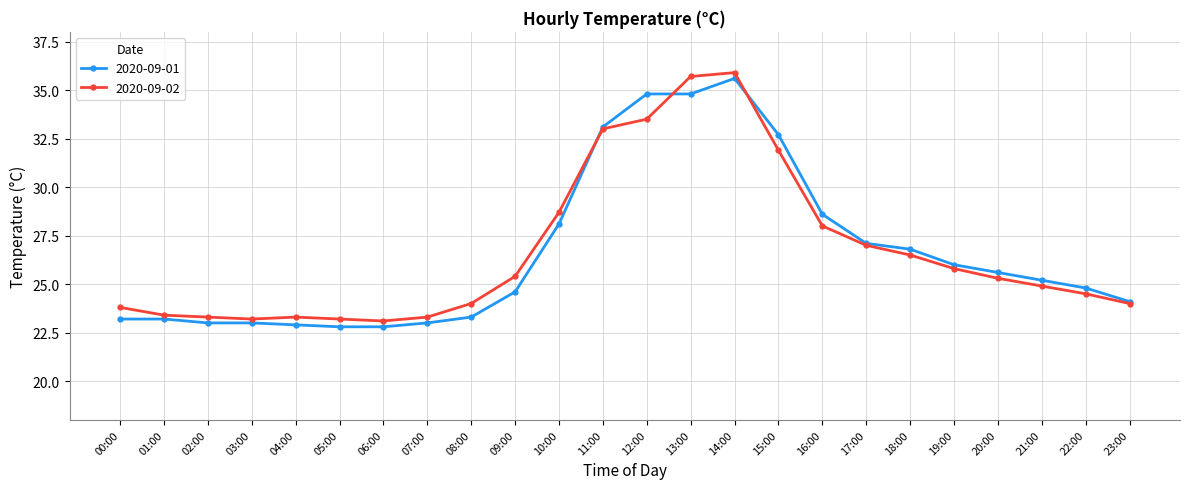

What is the spread (max minus min) of values at 16:00?

0.6